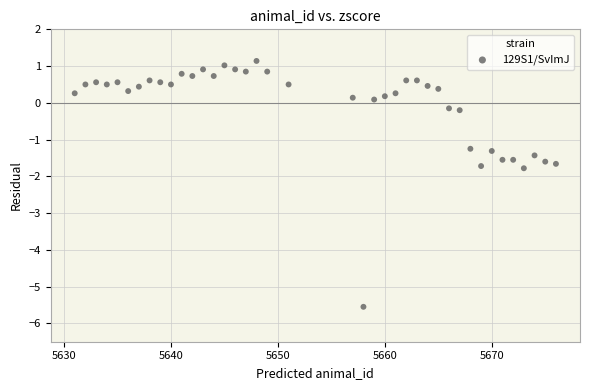

What is the range of Y values (max minus min)?

6.7